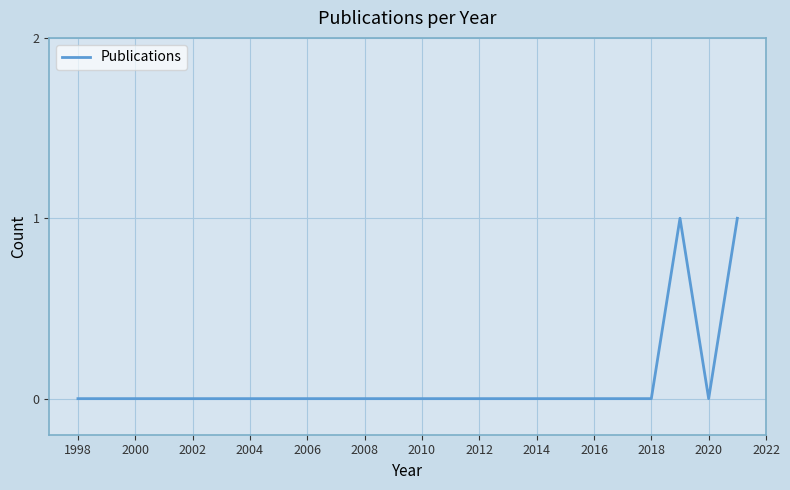

Reading left to right, transcribe all the data shown in this chart.

0	0	0	0	0	0	0	0	0	0	0	0	0	0	0	0	0	0	0	0	0	1	0	1